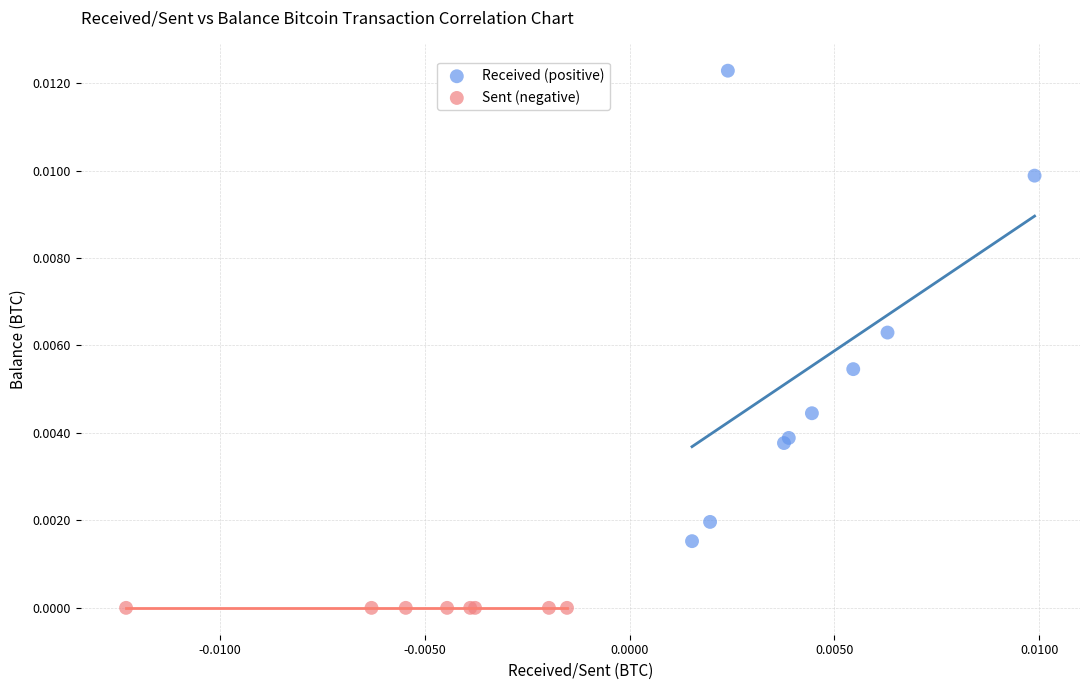

Which series contains the highest Y value?

Received (positive)